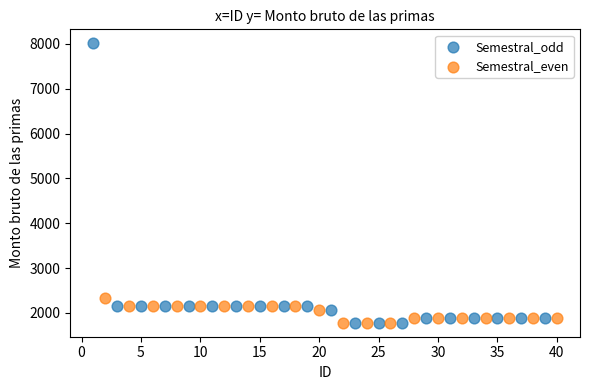

Which series has the widest spread of Y values?

Semestral_odd